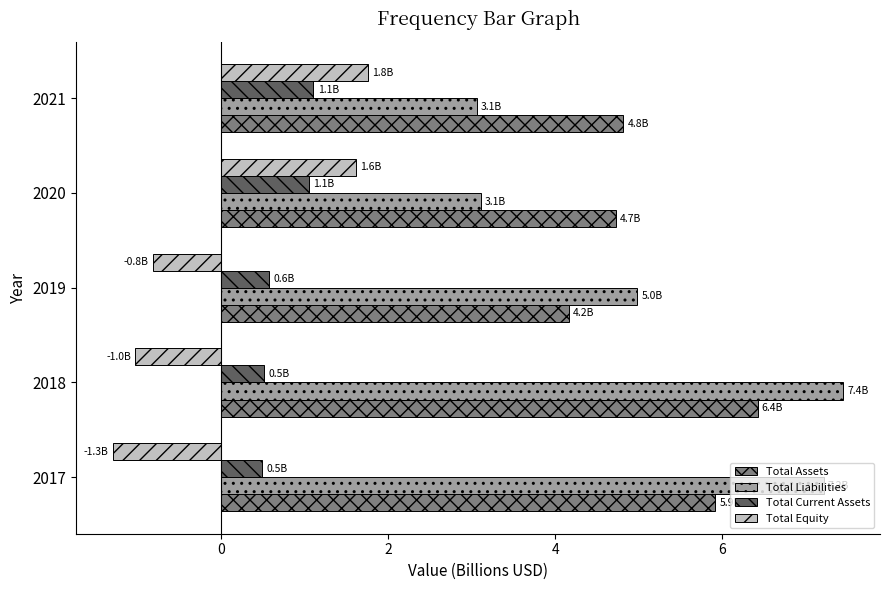

What is the maximum value for Total Current Assets?

1.1